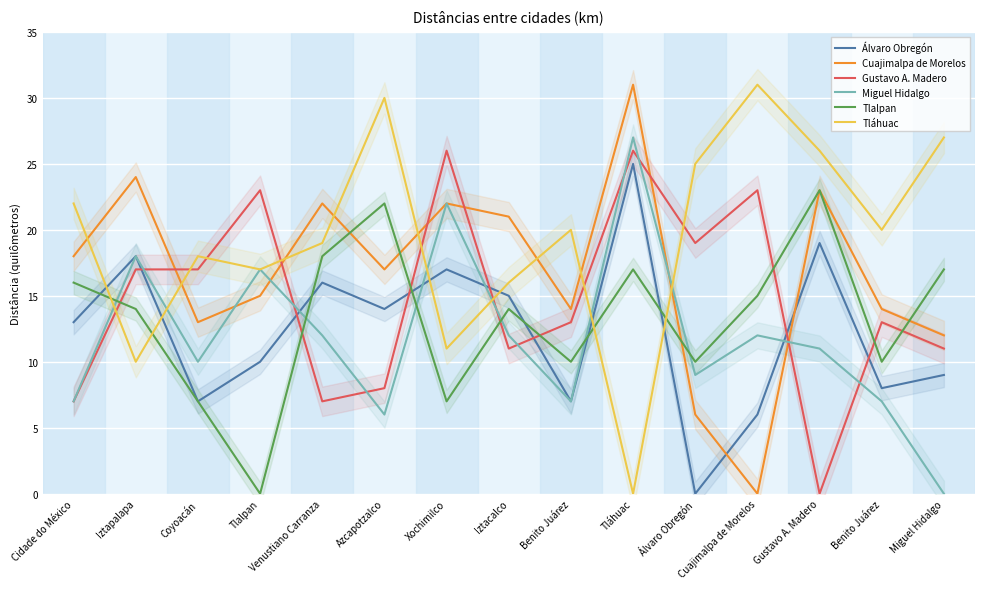

At which category is the sum across all series the highest?

Tláhuac